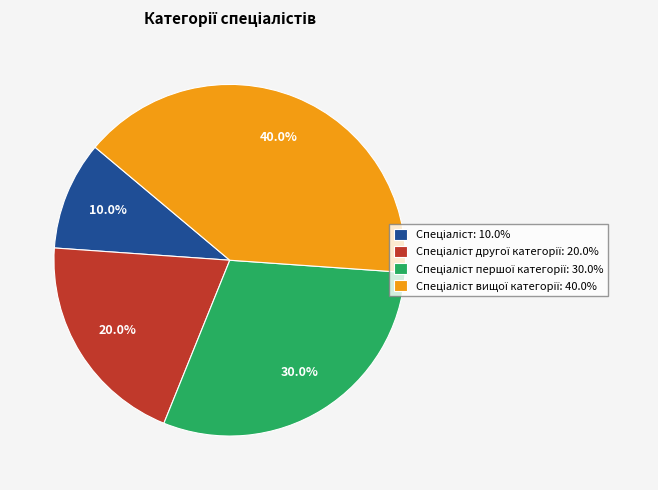

Is there any slice that represents more than half of the pie?

No